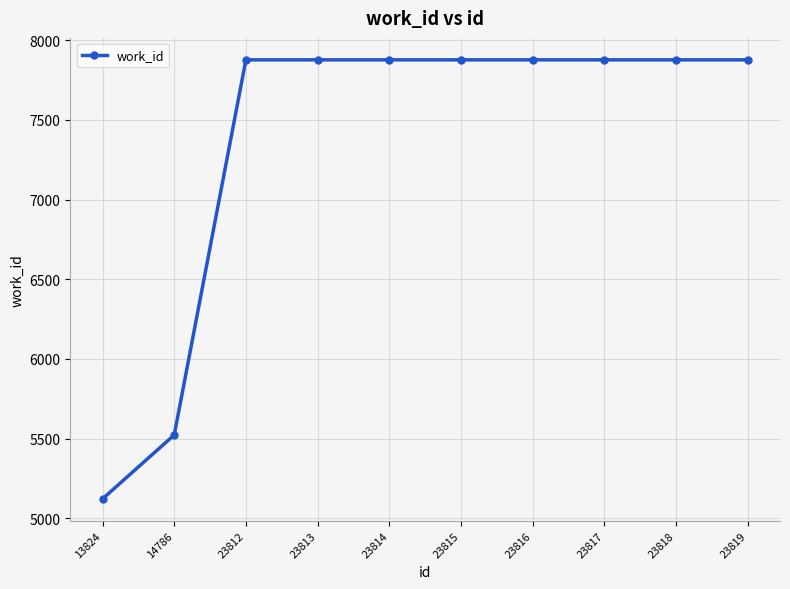

What is the average value?

7366